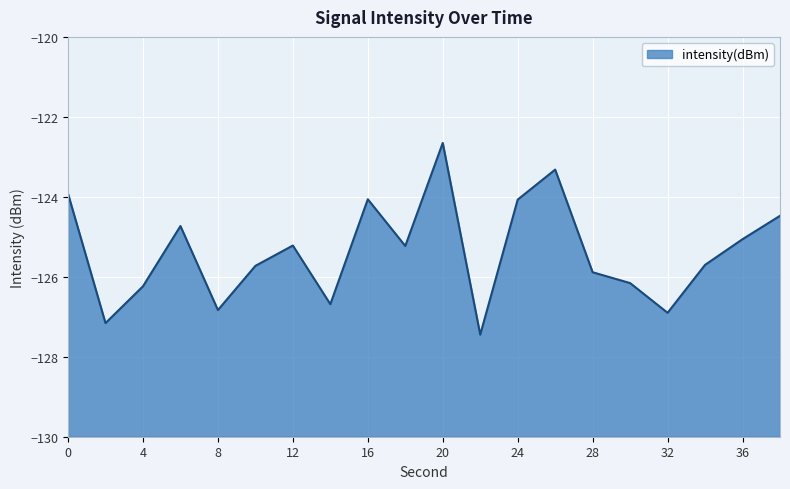

What is the value of the 10th point from the left?

-125.2